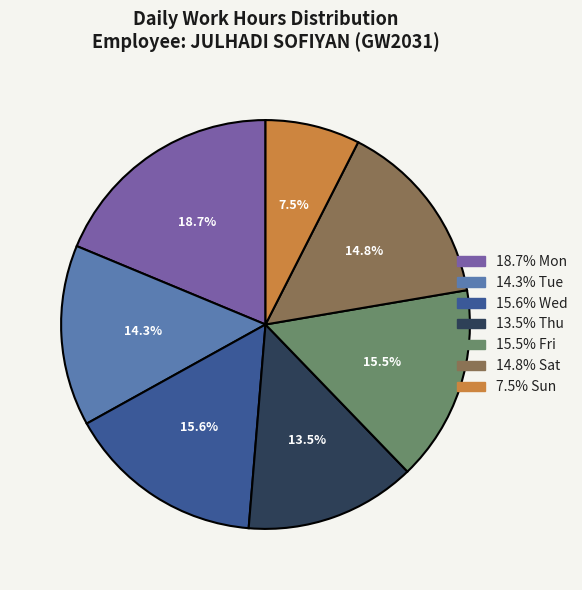

Does any single category account for the majority?

No